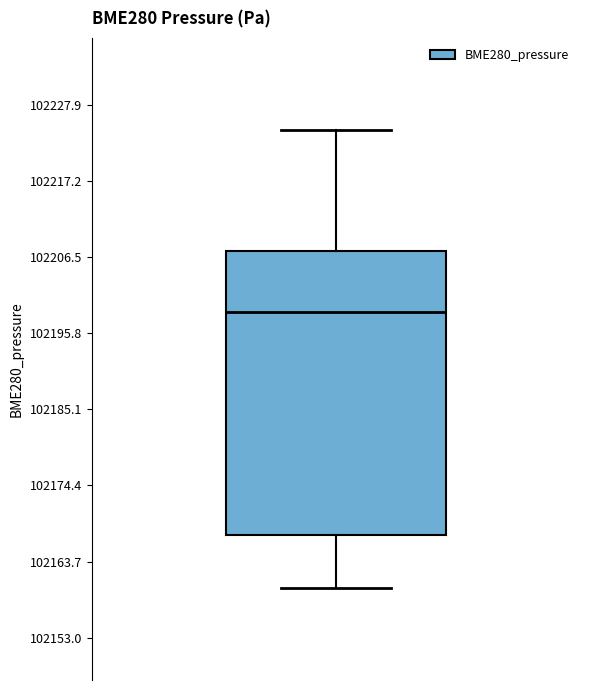

Where does the upper whisker of the box end on the y-axis? The values are not printed on the chart, so give them approximately, as read against the axis.

102224